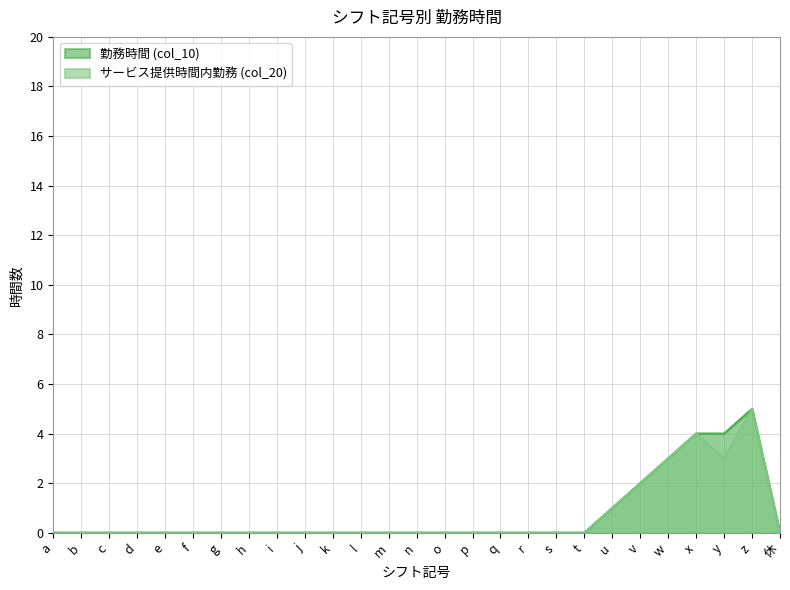

At which label does 勤務時間 (col_10) reach its minimum?

a